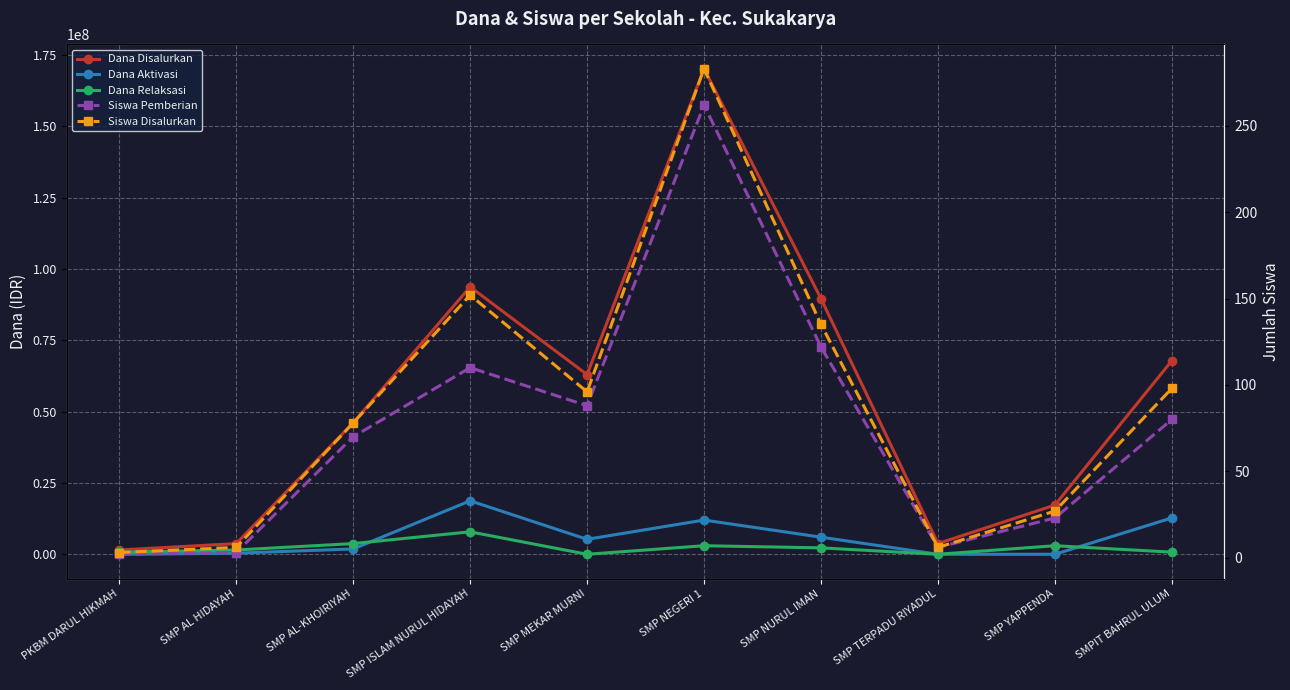

Does the chart display data point markers on the line(s)?

Yes